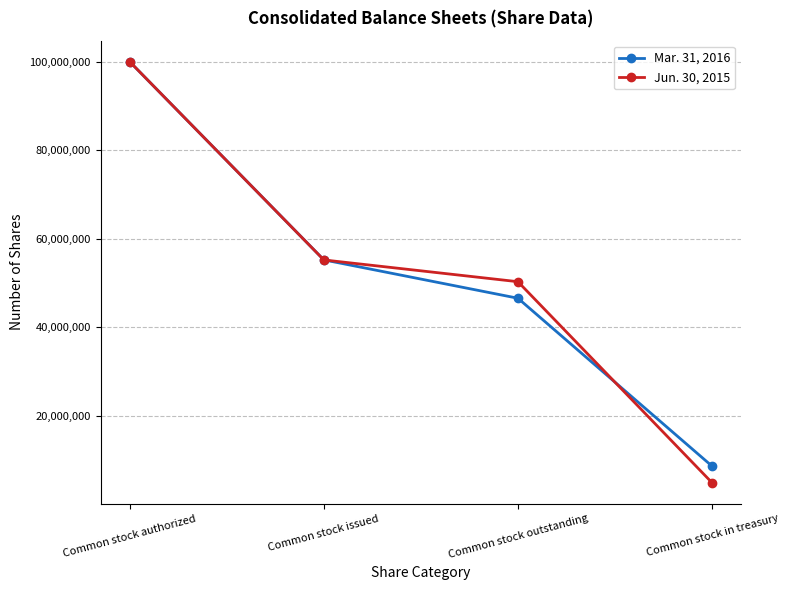

True or false: Mar. 31, 2016 has a value of 55245681 at Common stock issued.

True